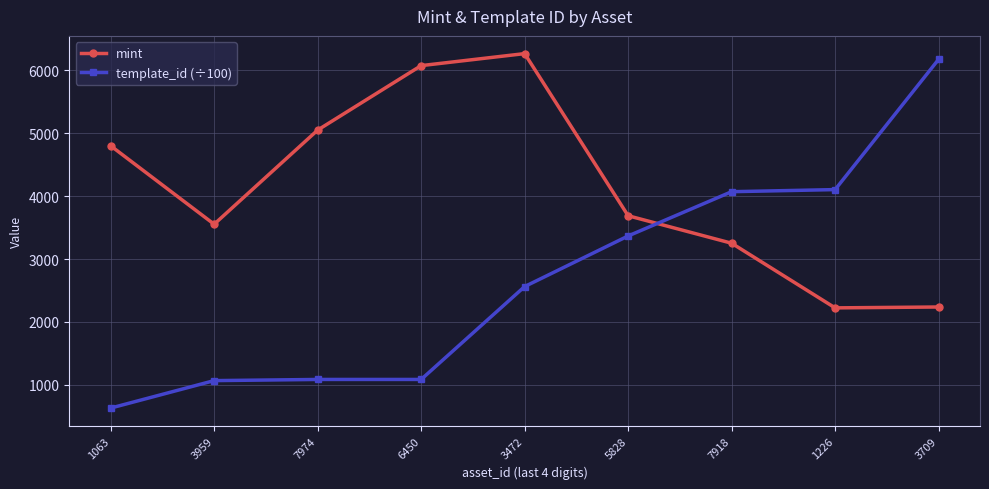

True or false: mint and template_id (÷100) intersect in this chart.

True